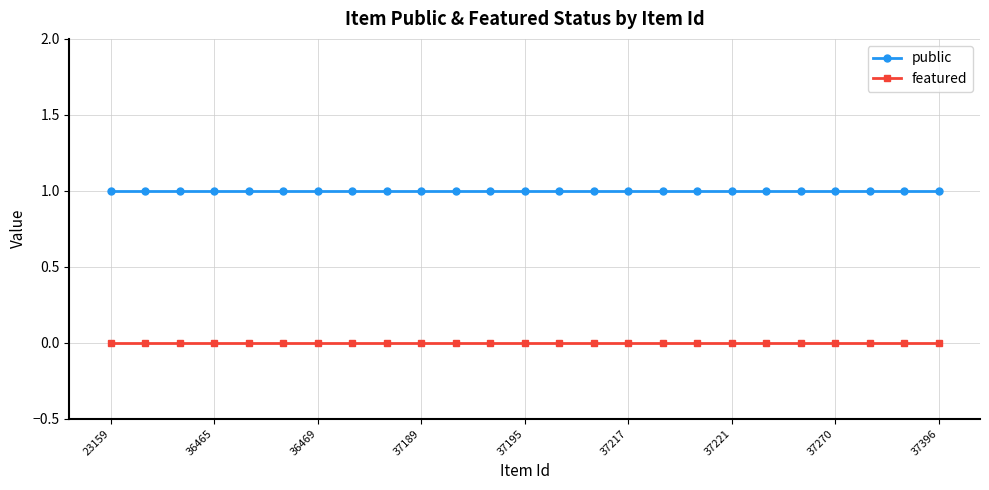

True or false: featured and public intersect in this chart.

False